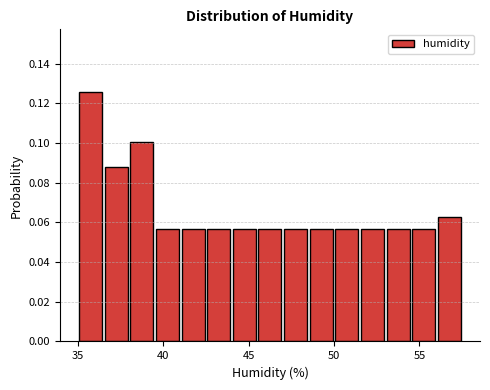

Read against the x-axis, roughly where is the centre of the tallest bar?

36.0